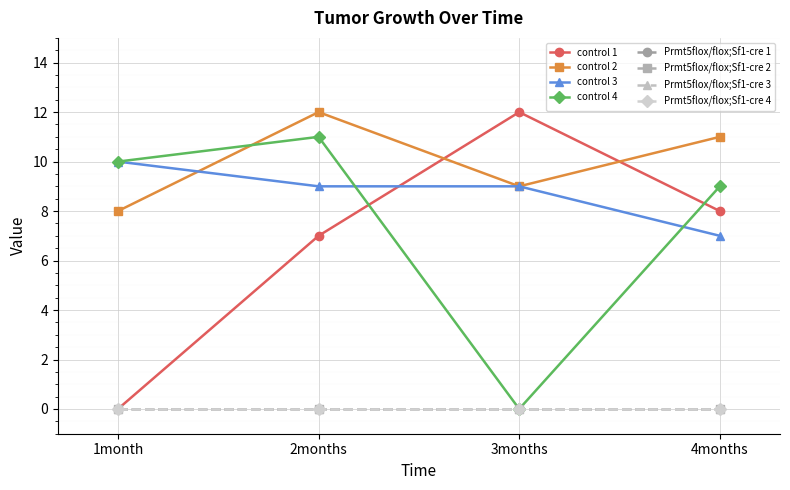

How many lines are shown in the chart?

8